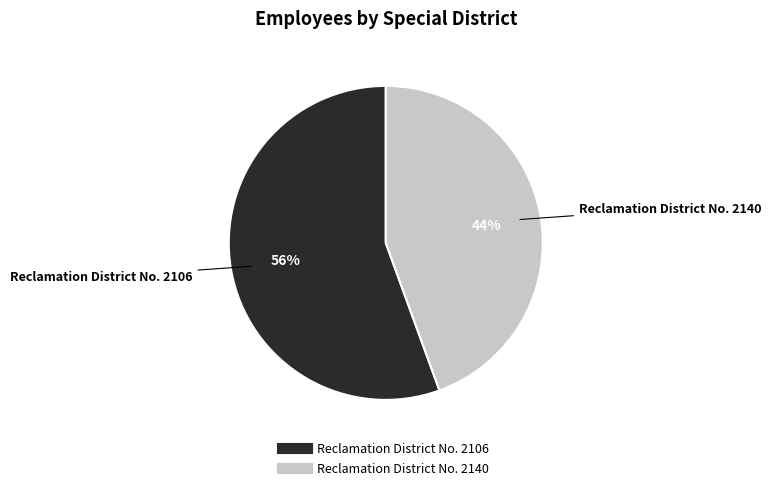

To the nearest percent, what is the average slice percentage?

50%